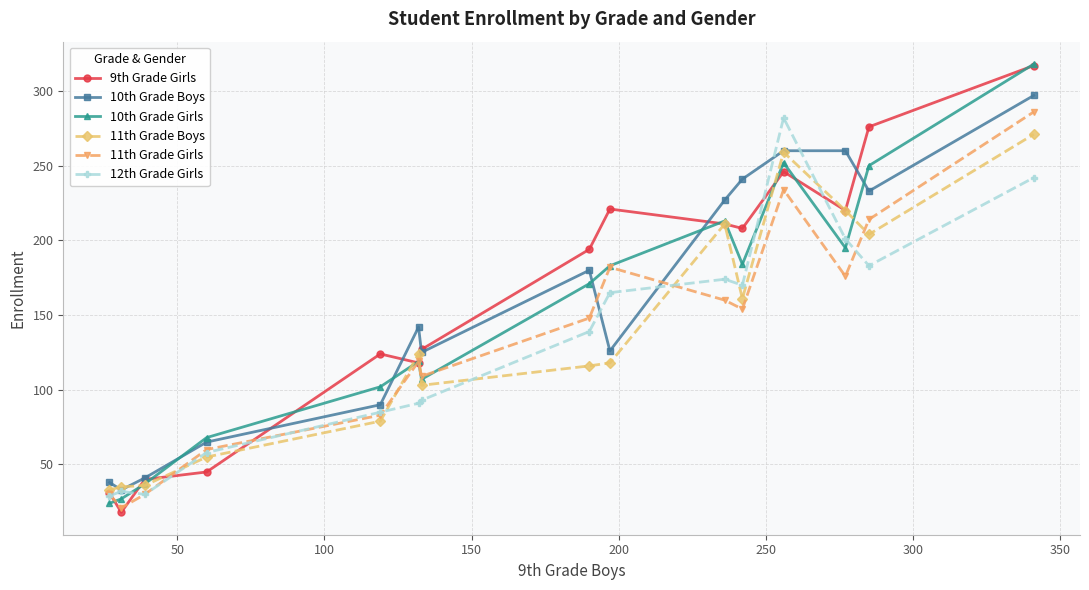

What is the minimum value shown in the chart?

18